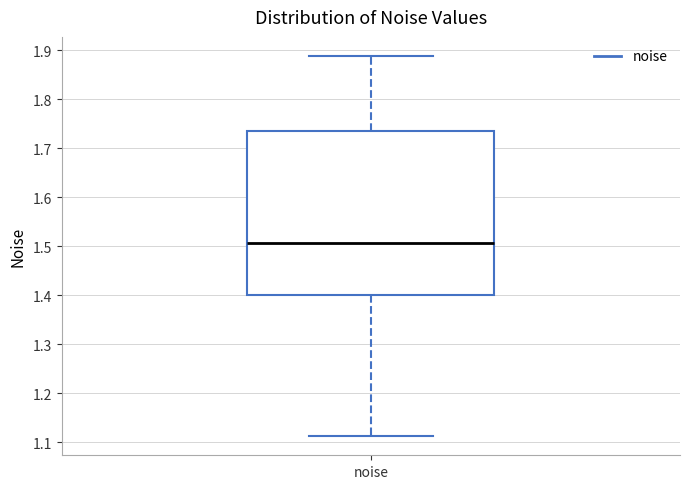

Transcribe this box plot: give where the median line is, the range the box spans, and where the two whiskers end, as read against the y-axis. The values are not printed on the chart, so give them approximately, as read against the axis.

median 1.51, box 1.40 to 1.73, whiskers 1.11 to 1.89